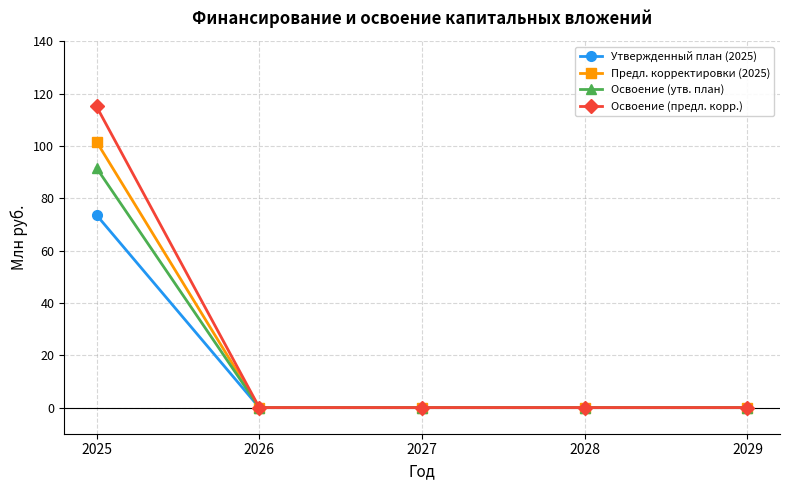

Is the value of Утвержденный план (2025) at 2025 greater than the value of Освоение (предл. корр.) at 2027?

Yes